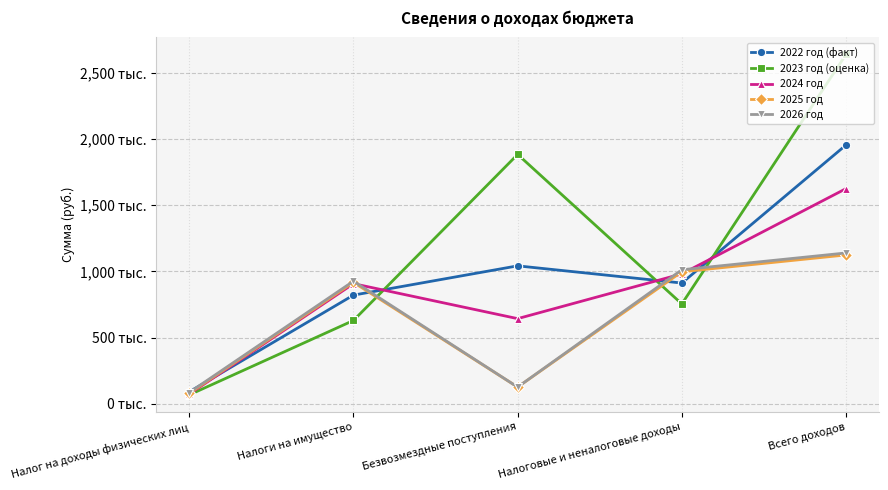

What is the difference between the 2024 год values at Налоги на имущество and Безвозмездные поступления?

264089.0